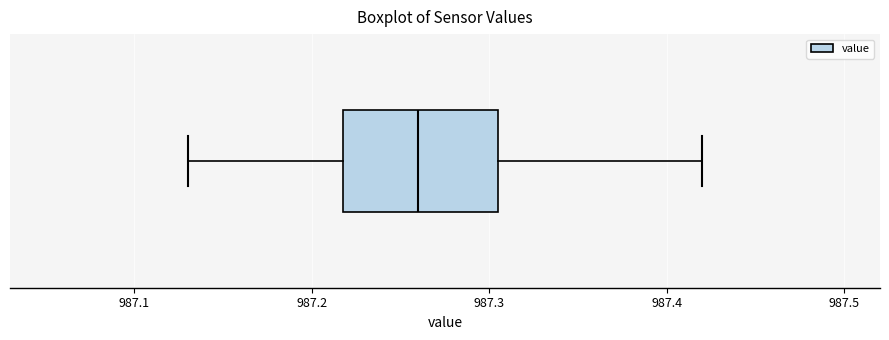

Transcribe this box plot: give where the median line is, the range the box spans, and where the two whiskers end, as read against the x-axis. The values are not printed on the chart, so give them approximately, as read against the axis.

median 987.26, box 987.22 to 987.31, whiskers 987.13 to 987.42